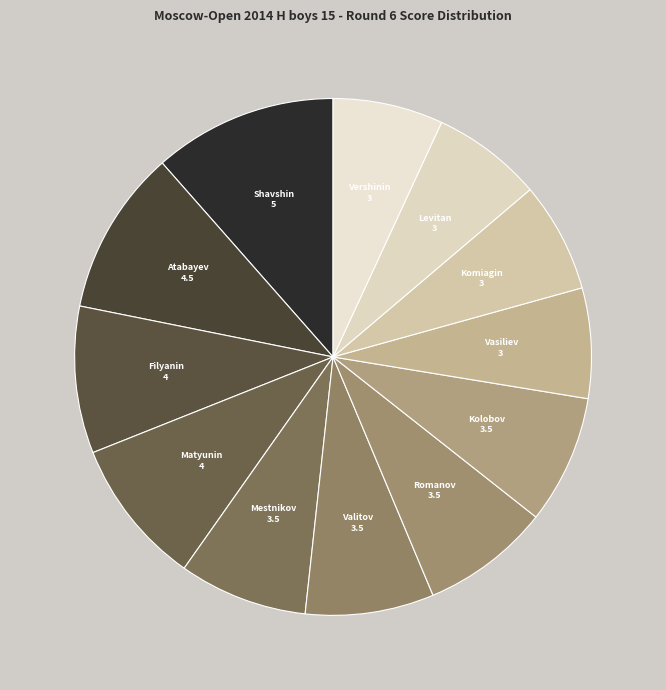

What is the smallest slice in the pie chart?

Vasiliev Arkadii